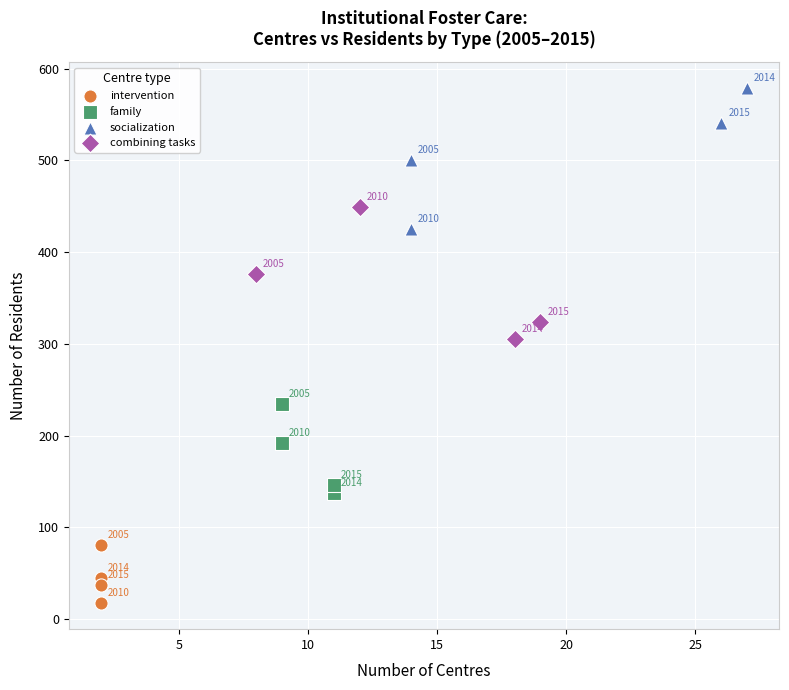

Which series contains the lowest Y value?

intervention